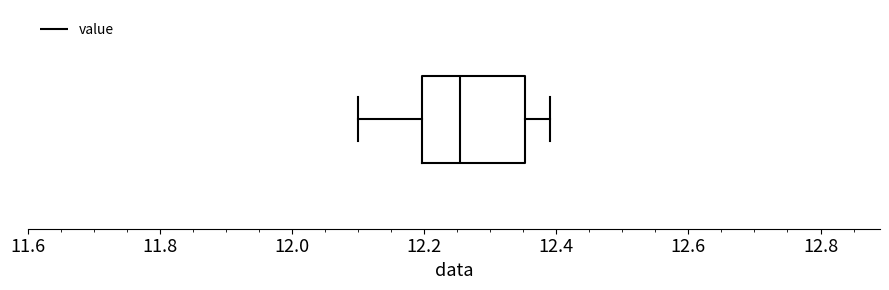

Read this box plot against the x-axis: the position of the median line, the range covered by the box, and the ends of both whiskers. The values are not printed on the chart, so give them approximately, as read against the axis.

median 12.26, box 12.20 to 12.36, whiskers 12.10 to 12.40